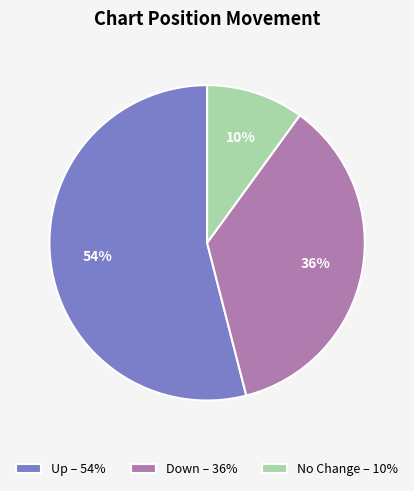

What is the ratio of the value at Down – 36% to the value at No Change – 10%?

3.6